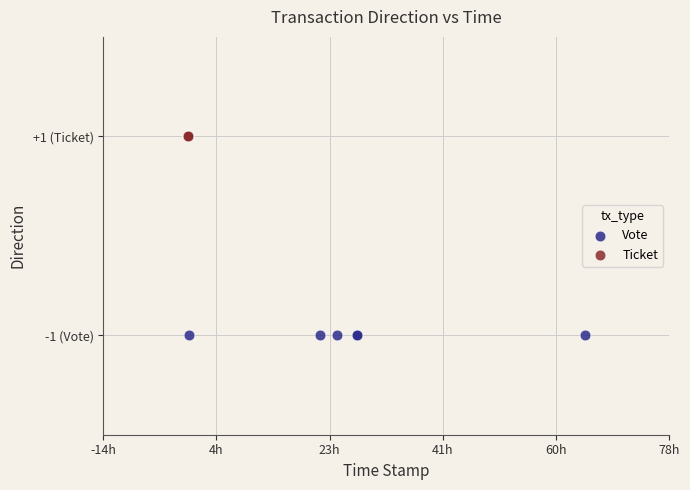

What are all the series names shown in the legend?

Vote, Ticket